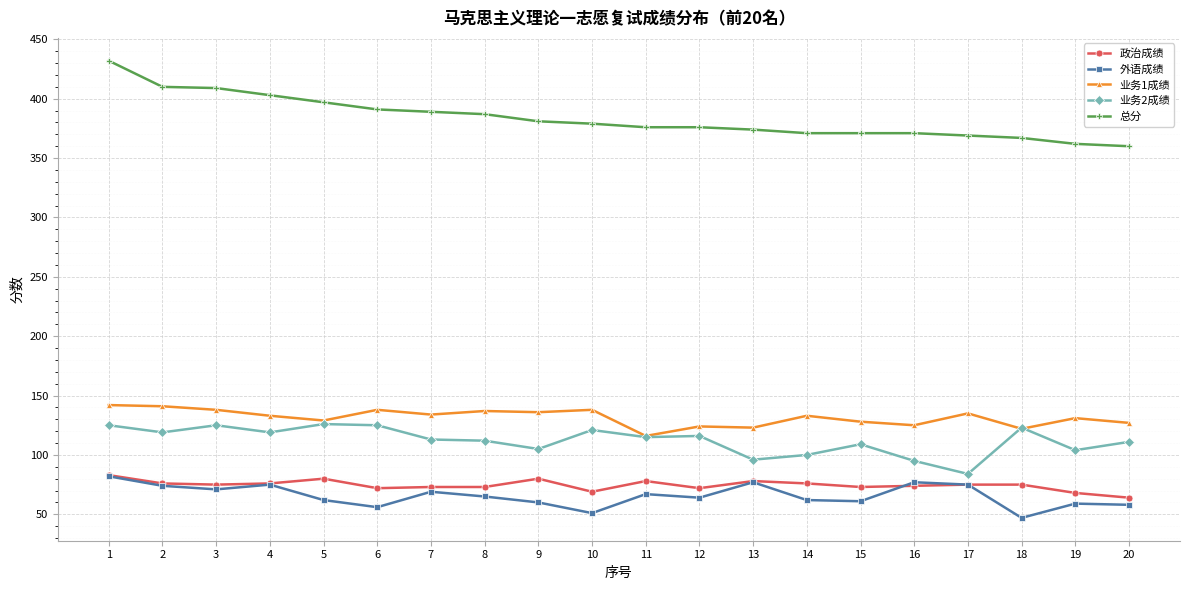

What is the sum of all 业务1成绩 values?

2630